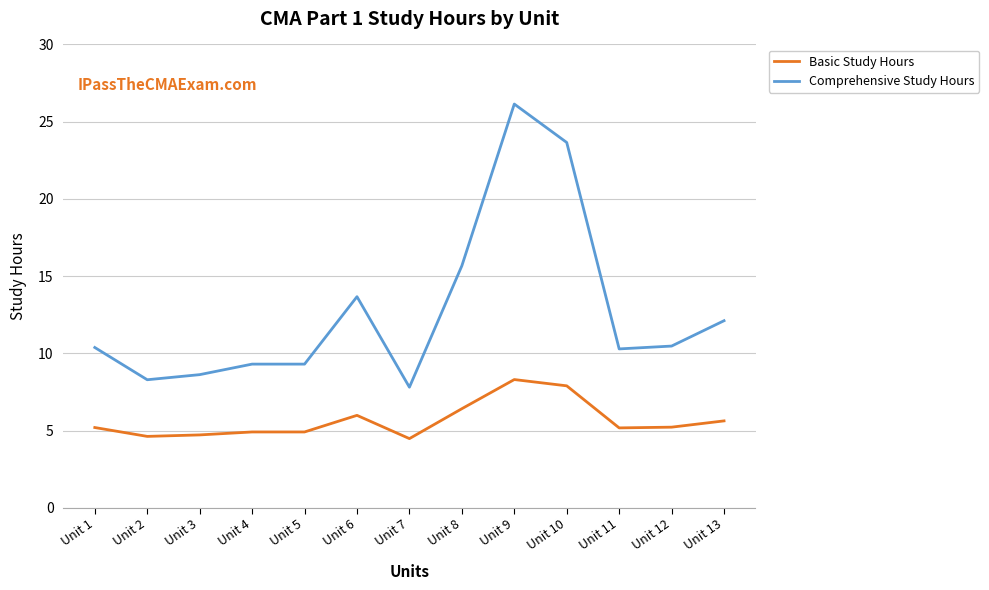

The value of Comprehensive Study Hours at Unit 8 is 15.7. True or false?

True